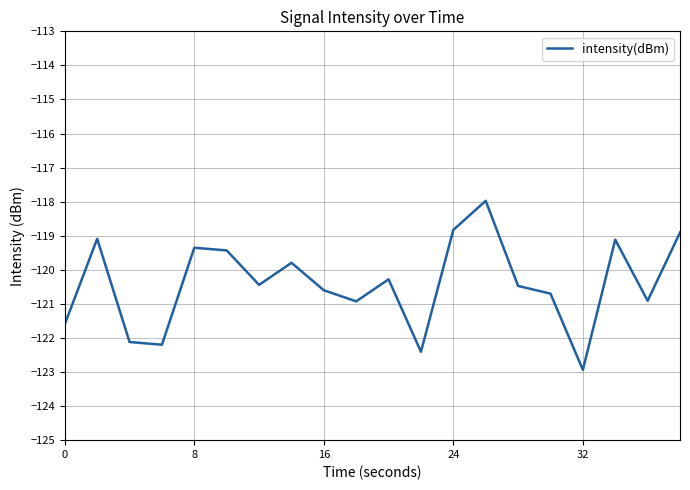

What is the maximum value shown in the chart?

-118.0